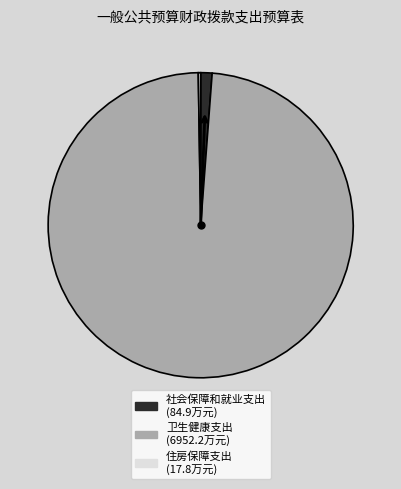

What is the ratio of the value at 卫生健康支出 to the value at 社会保障和就业支出?

81.9